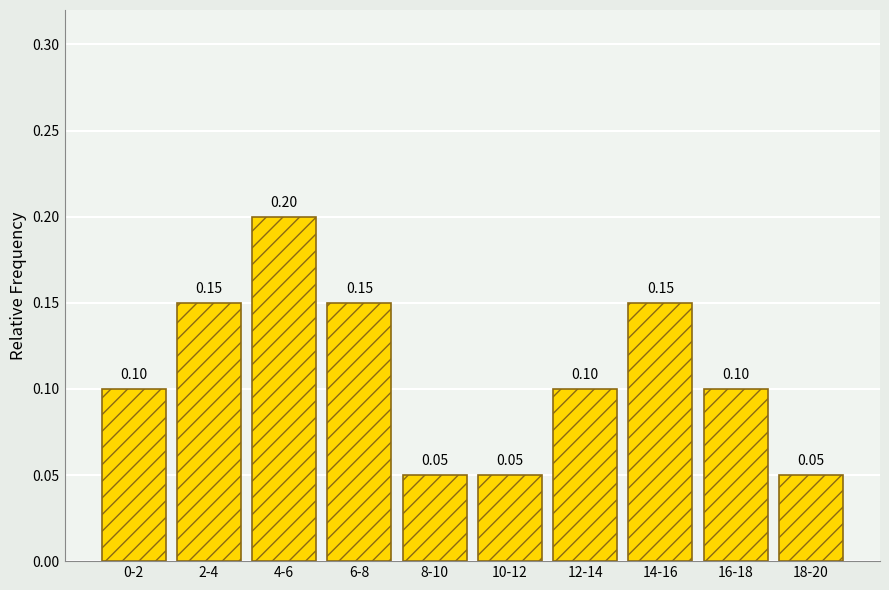

What is the sum of the values at 4-6 and 12-14?

0.3